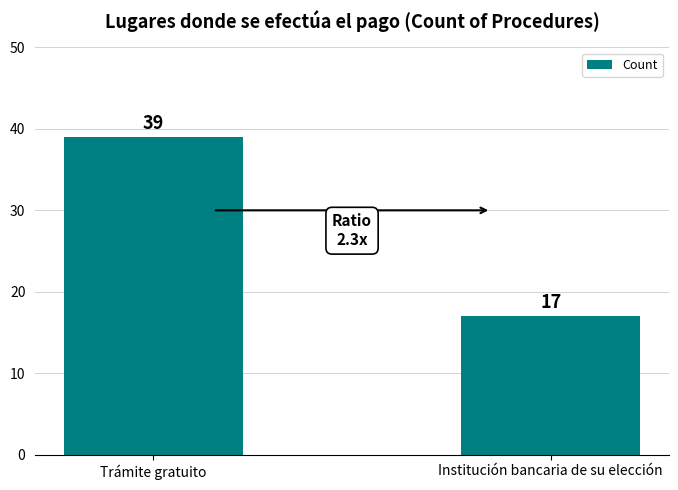

What is the sum of all values?

56